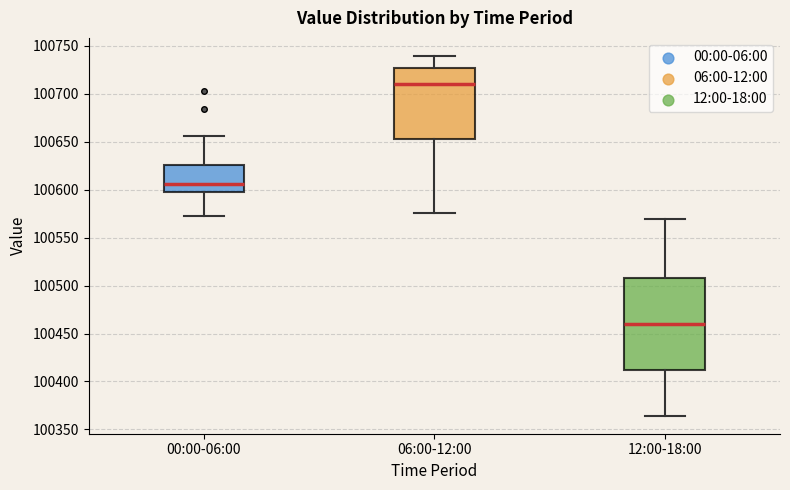

Where does the upper whisker of the box for 06:00-12:00 end on the y-axis? The values are not printed on the chart, so give them approximately, as read against the axis.

100740